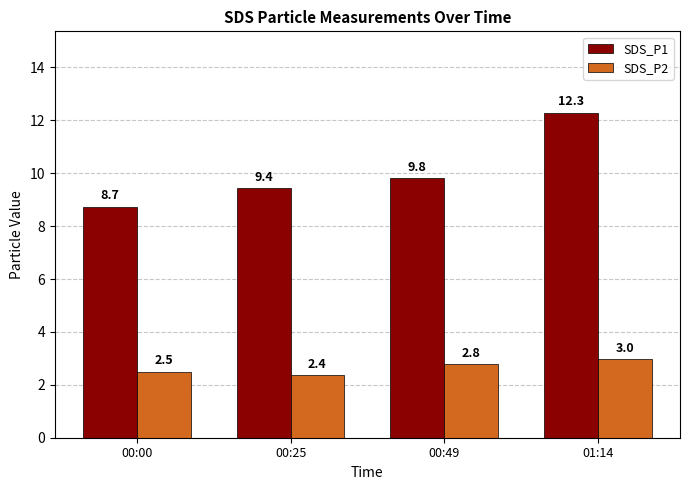

Is it true that SDS_P2 equals 2.4 at 00:25?

True